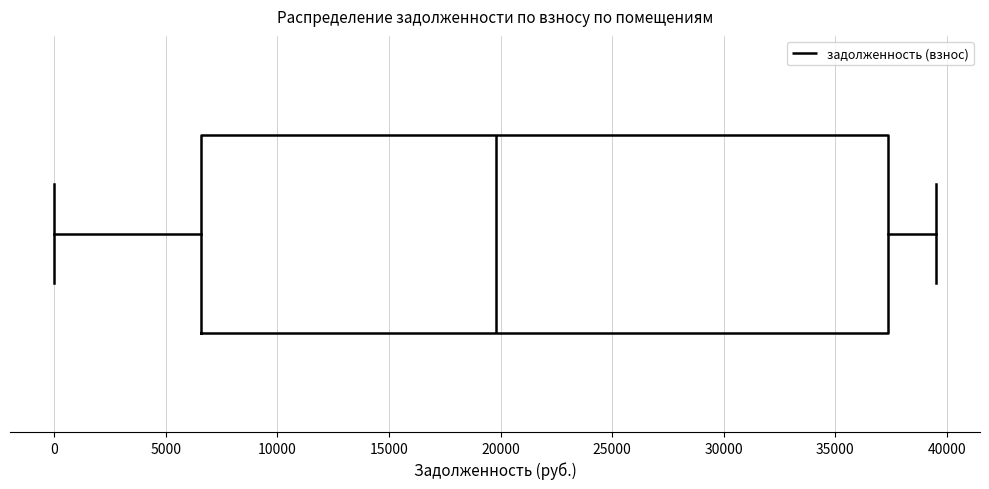

Read this box plot against the x-axis: the position of the median line, the range covered by the box, and the ends of both whiskers. The values are not printed on the chart, so give them approximately, as read against the axis.

median 20000, box 6500 to 37500, whiskers 0 to 39500